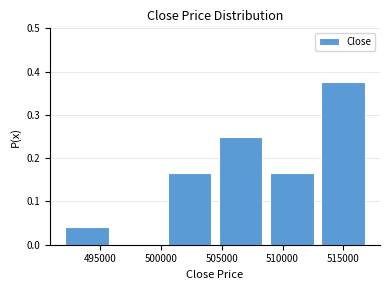

Reading left to right, transcribe this chart: for each bar, give the range it covers on the x-axis and its height. Neither the bar edges nor the heights are printed on the chart, so give them approximately, as read against the axes.

492000 to 496000: 0.04
496000 to 500000: 0
500000 to 504500: 0.17
504500 to 508500: 0.25
508500 to 513000: 0.17
513000 to 517000: 0.38